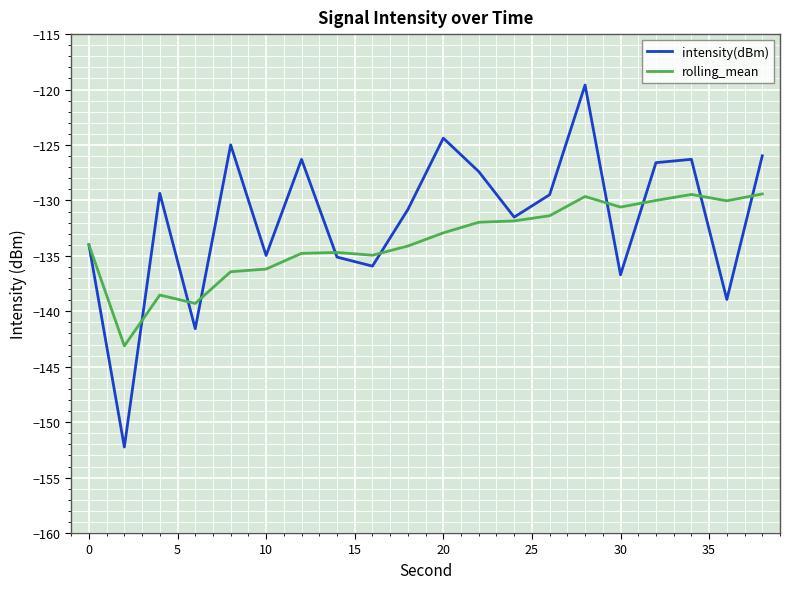

What is the greatest value displayed?

-119.6